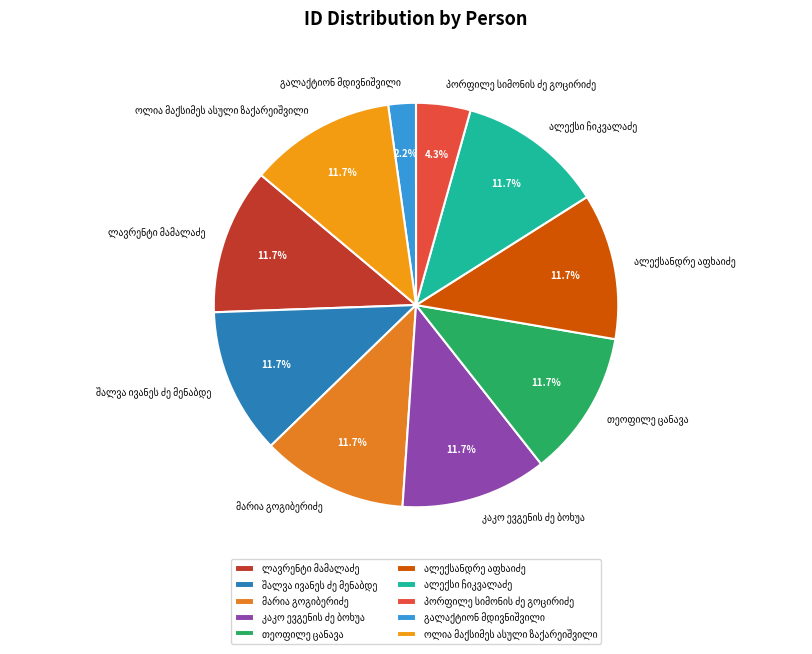

Does any single category account for the majority?

No